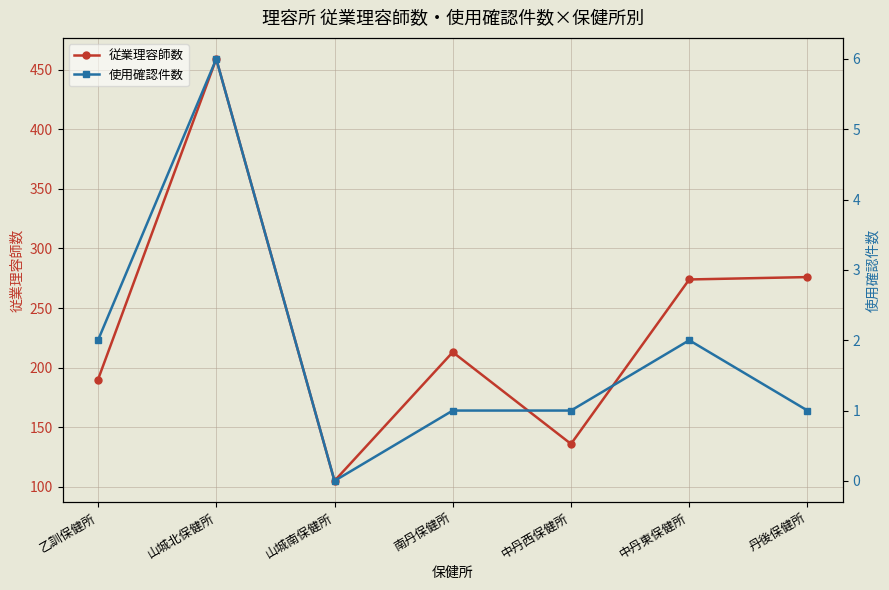

Which has a higher value, 乙訓保健所 or 山城南保健所?

乙訓保健所